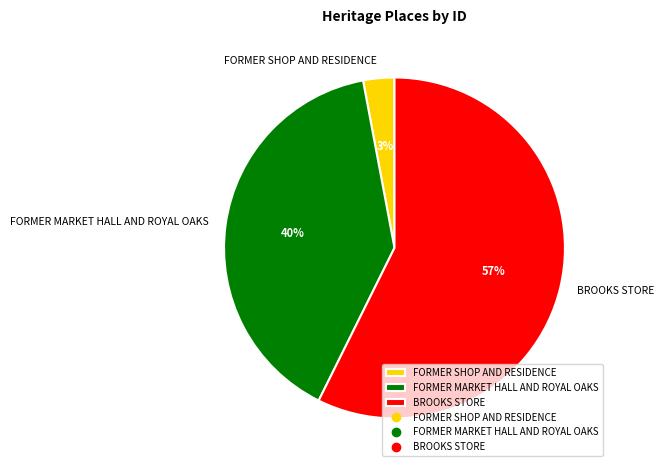

Between FORMER MARKET HALL AND ROYAL OAKS and FORMER SHOP AND RESIDENCE, which is larger?

FORMER MARKET HALL AND ROYAL OAKS